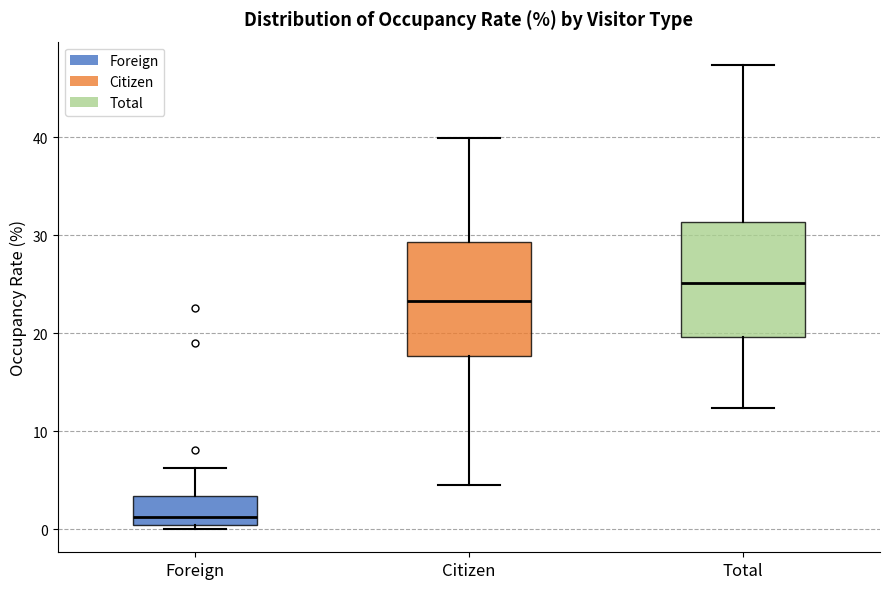

Which box has the lowest median line?

Foreign